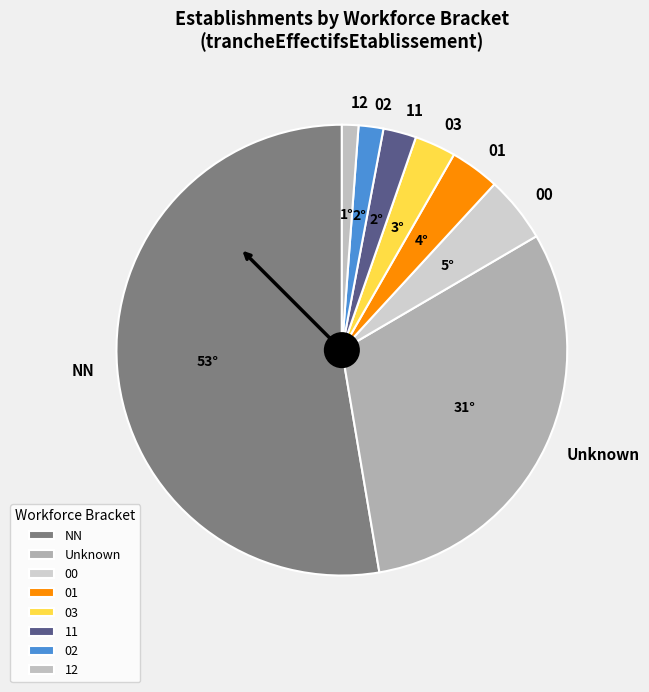

Combined, do 00 and 01 account for over 50%?

No